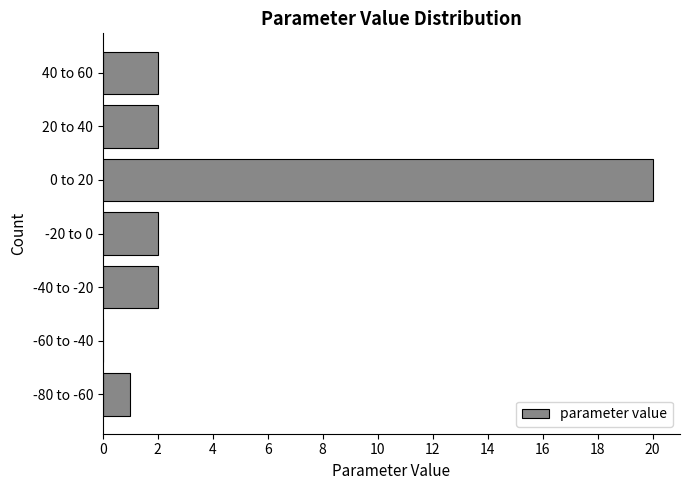

Reading bottom to top, extract all data points from this chart.

-80 to -60=1	-60 to -40=0	-40 to -20=2	-20 to 0=2	0 to 20=20	20 to 40=2	40 to 60=2